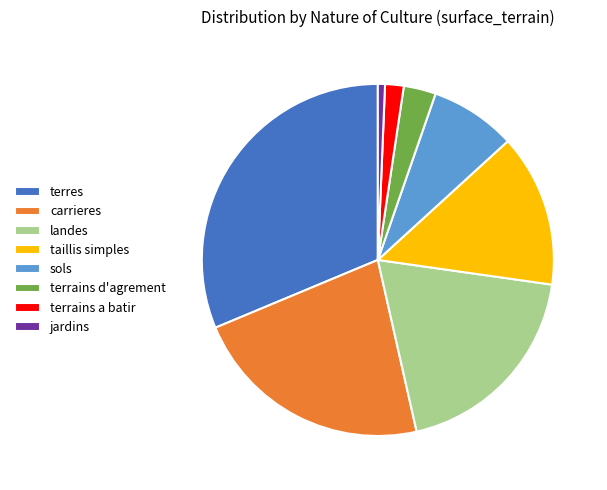

Do jardins and carrieres together represent more than half of the pie?

No